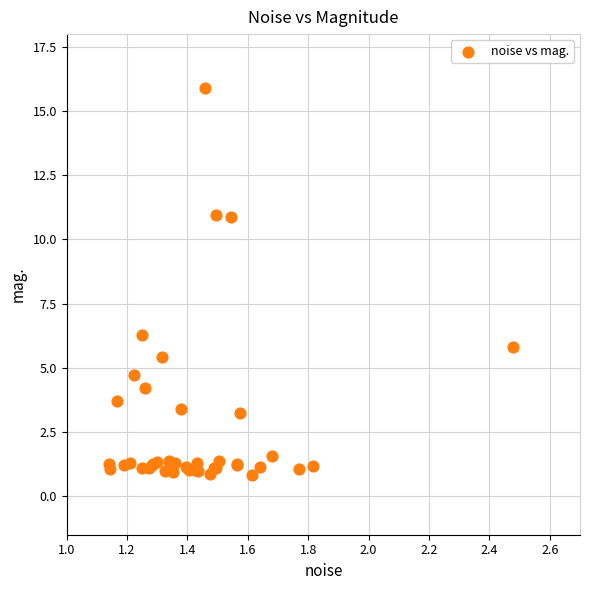

What Y value in the scatter plot is closest to 8?

6.3